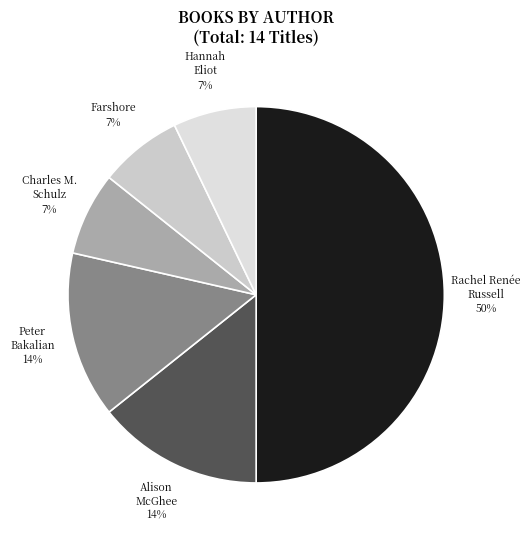

Combined, do Peter Bakalian and Farshore account for over 50%?

No